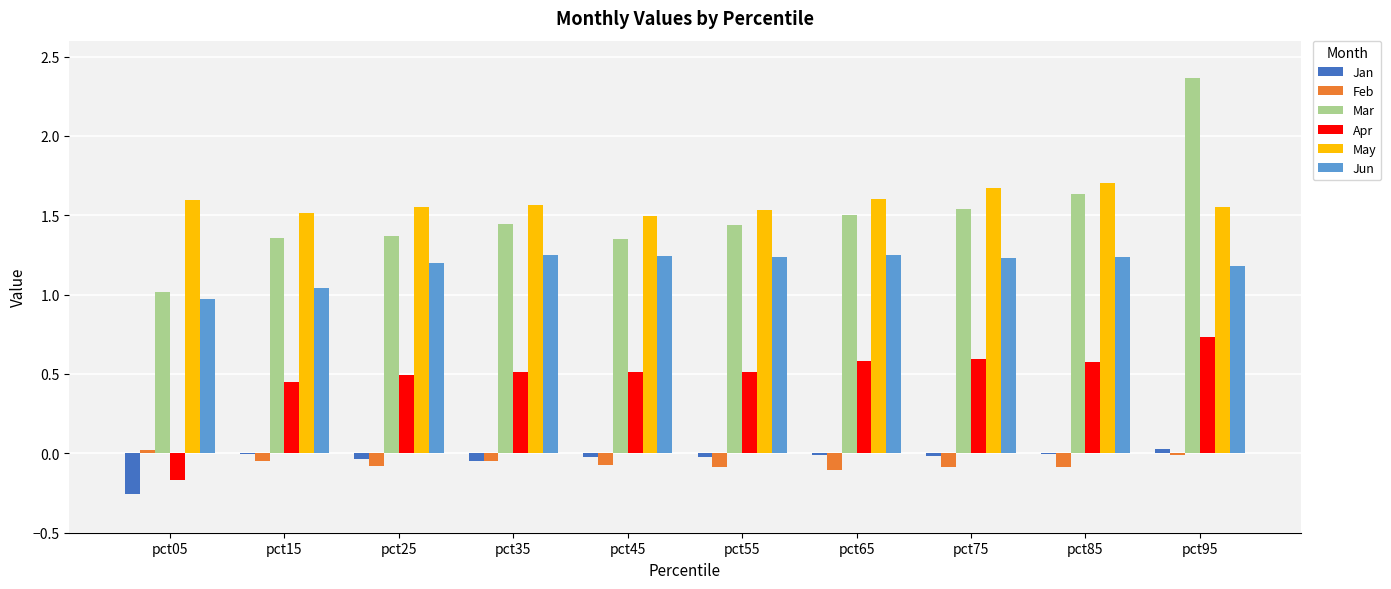

The Apr series shows 0.6 at pct65. True or false?

True